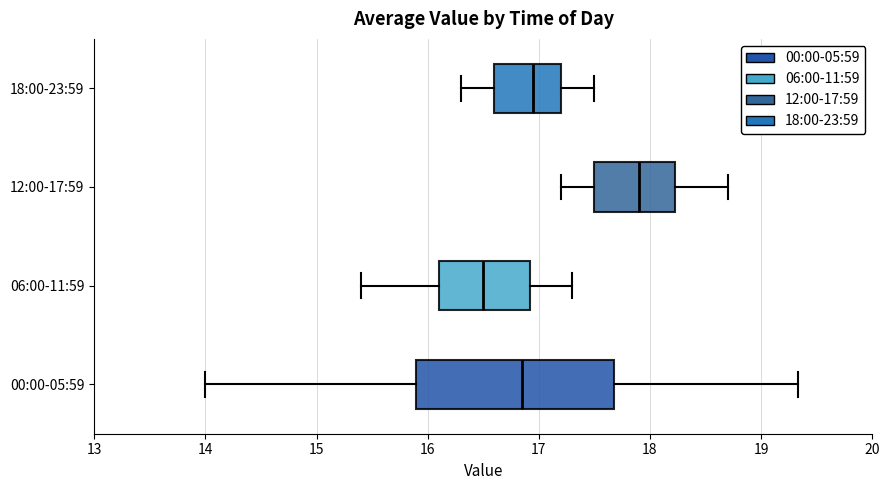

Which box has the furthest to the left median line?

06:00-11:59